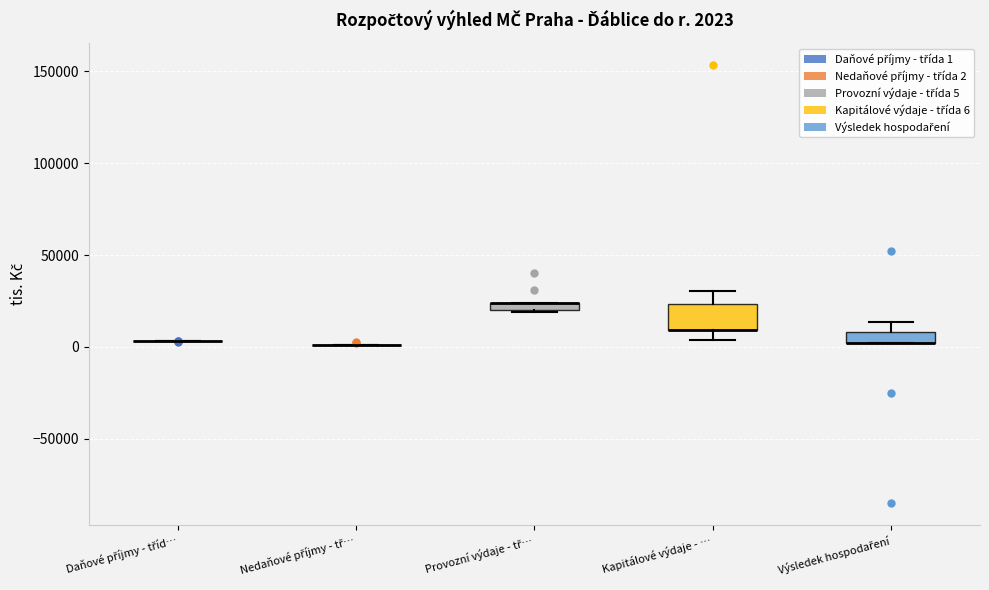

Comparing the boxes themselves (not the whiskers), which one is the tallest?

Kapitálové výdaje - …